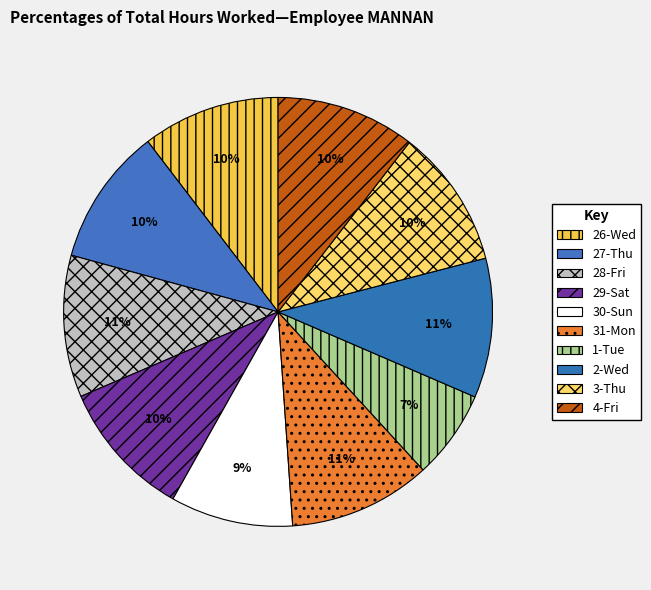

How many slices are in this pie chart?

10